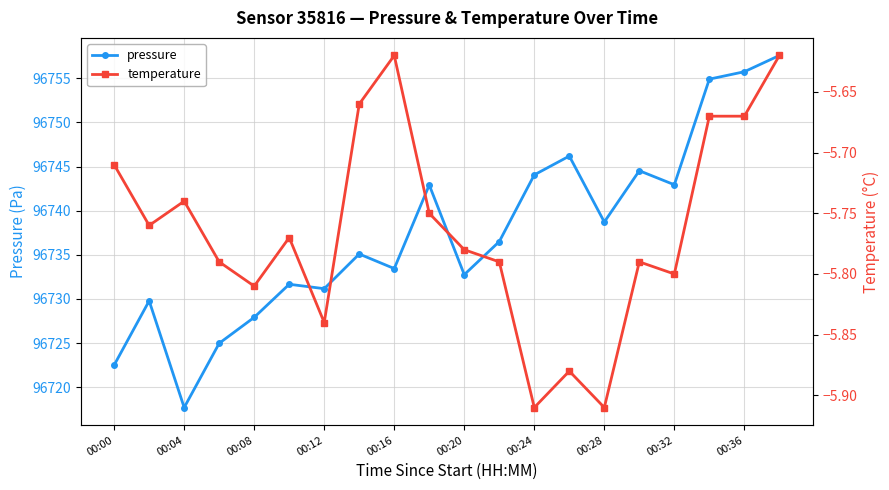

Which category has the lowest value in the pressure series?

00:04